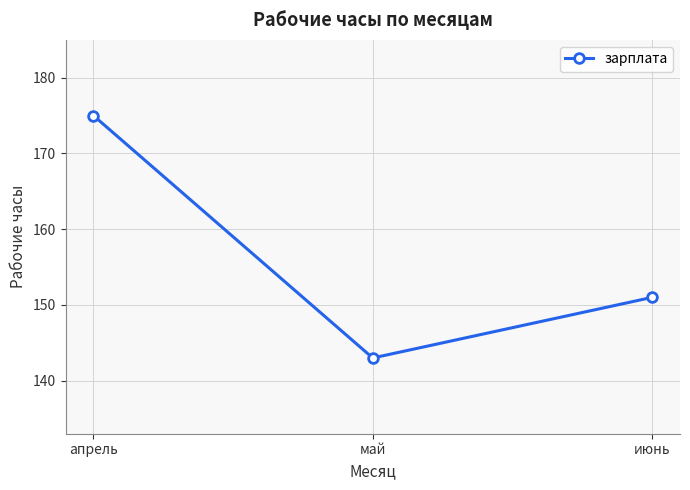

The chart shows a value of 175 at апрель. True or false?

True